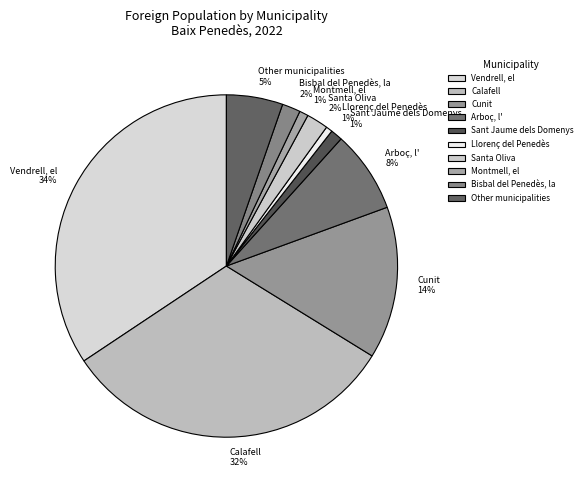

Combined, do Arboç, l' and Calafell account for over 50%?

No